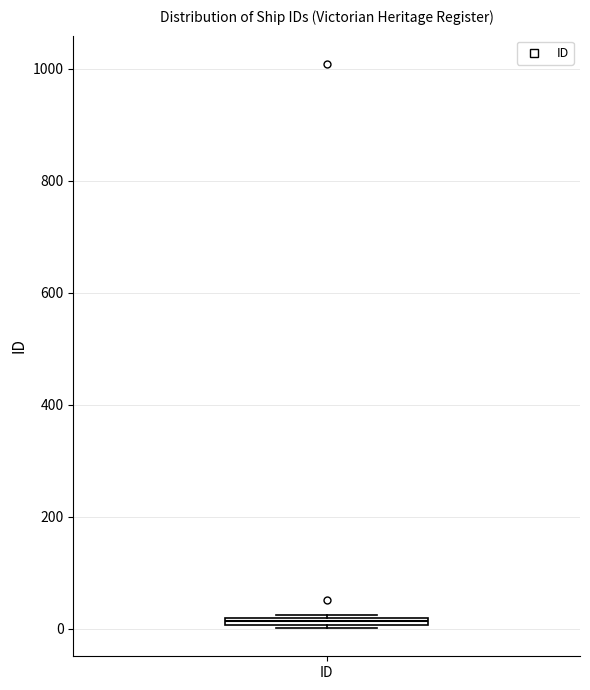

Where is the upper edge of the box for ID on the y-axis? The values are not printed on the chart, so give them approximately, as read against the axis.

20